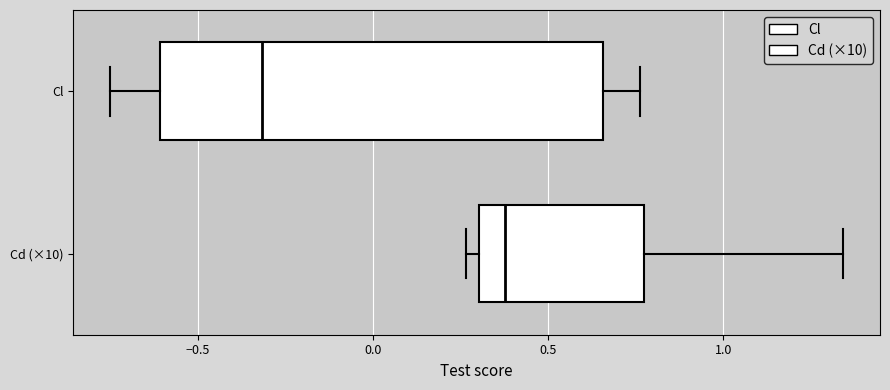

Which box is the widest, from its left edge to its right edge?

Cl